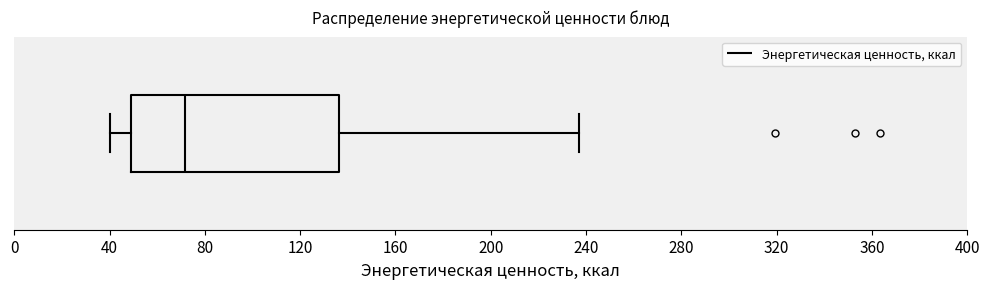

Read this box plot against the x-axis: the position of the median line, the range covered by the box, and the ends of both whiskers. The values are not printed on the chart, so give them approximately, as read against the axis.

median 70, box 50 to 135, whiskers 40 to 235